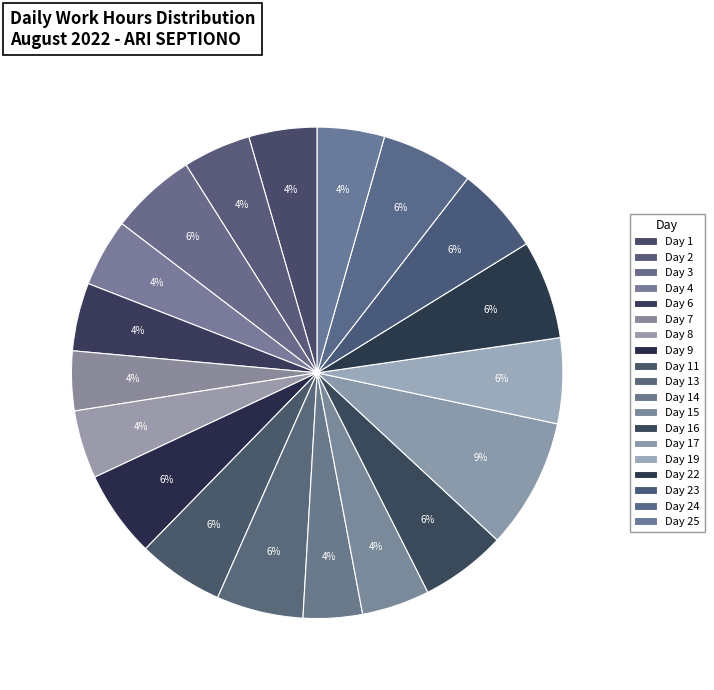

How many slices are in this pie chart?

19